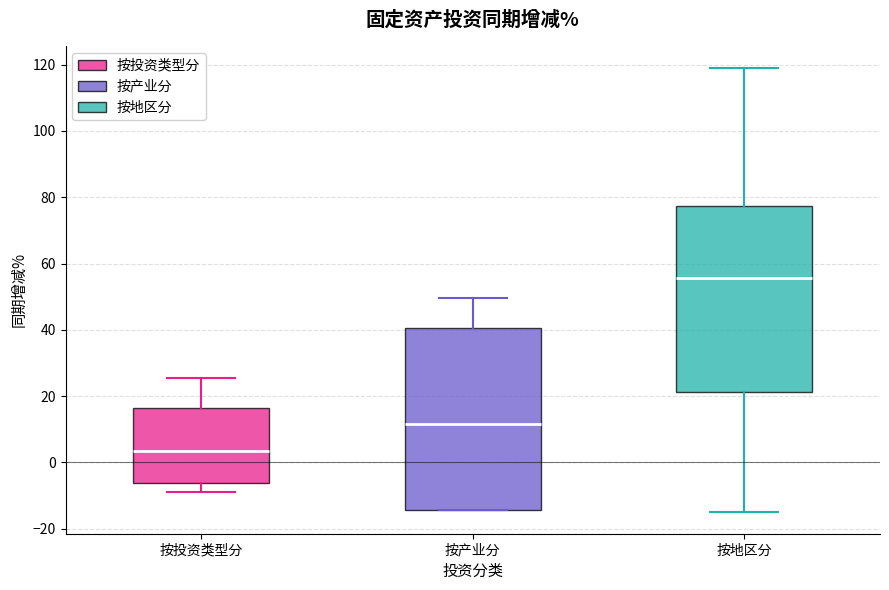

Reading left to right, read every box against the y-axis: the position of its median line, the range the box covers, and the ends of its whiskers. The values are not printed on the chart, so give them approximately, as read against the axis.

按投资类型分: median 4, box -6 to 16, whiskers -8 to 26
按产业分: median 12, box -14 to 40, whiskers -14 to 50
按地区分: median 56, box 22 to 78, whiskers -14 to 118